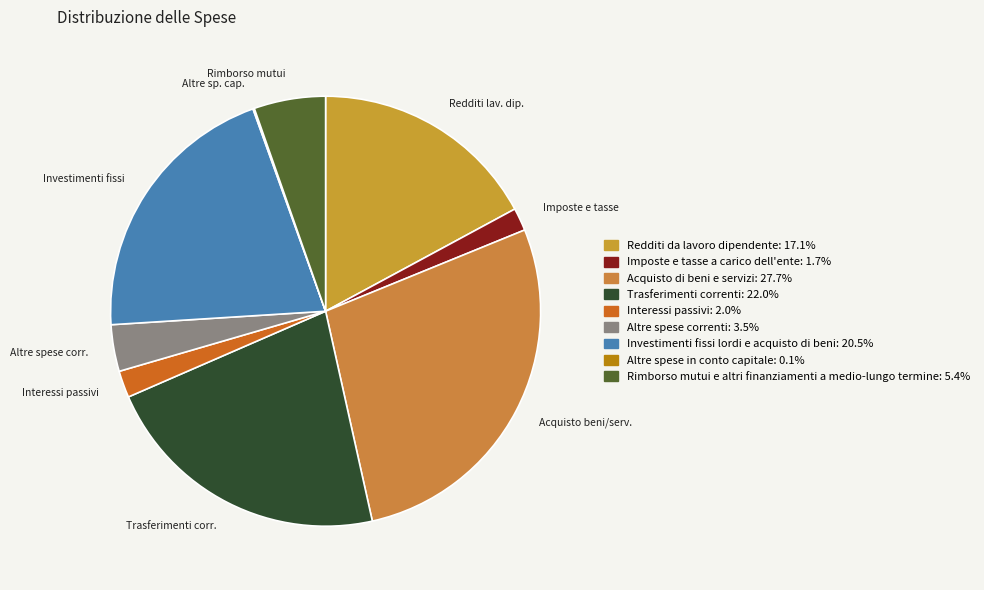

Combined, do Interessi passivi and Investimenti fissi account for over 50%?

No